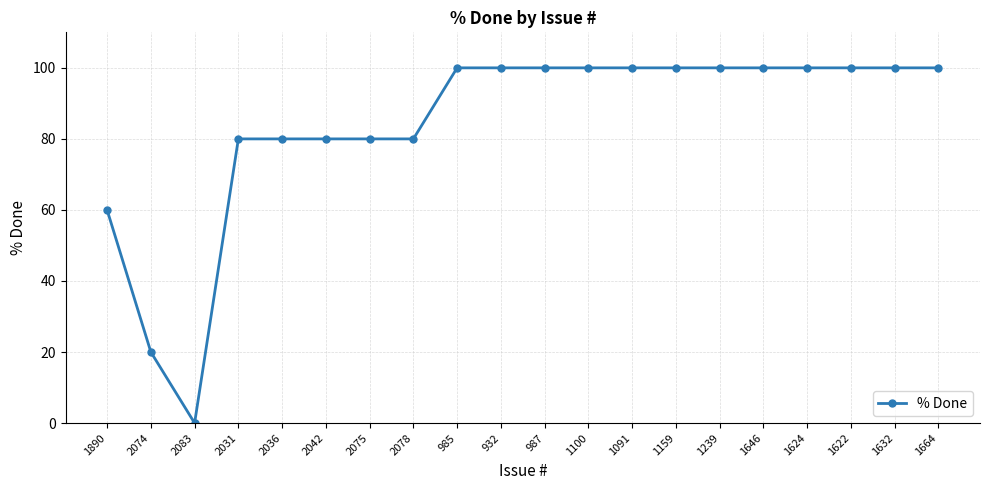

How many values are between 80 and 100?

17